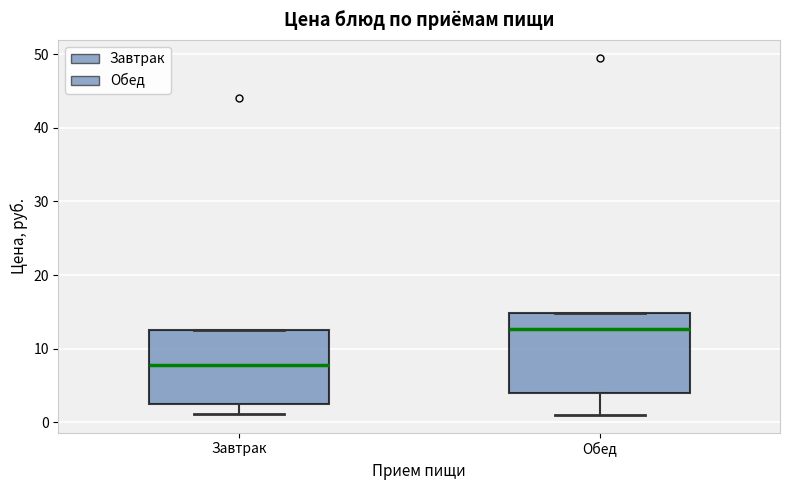

Where is the lower edge of the box for Завтрак on the y-axis? The values are not printed on the chart, so give them approximately, as read against the axis.

2